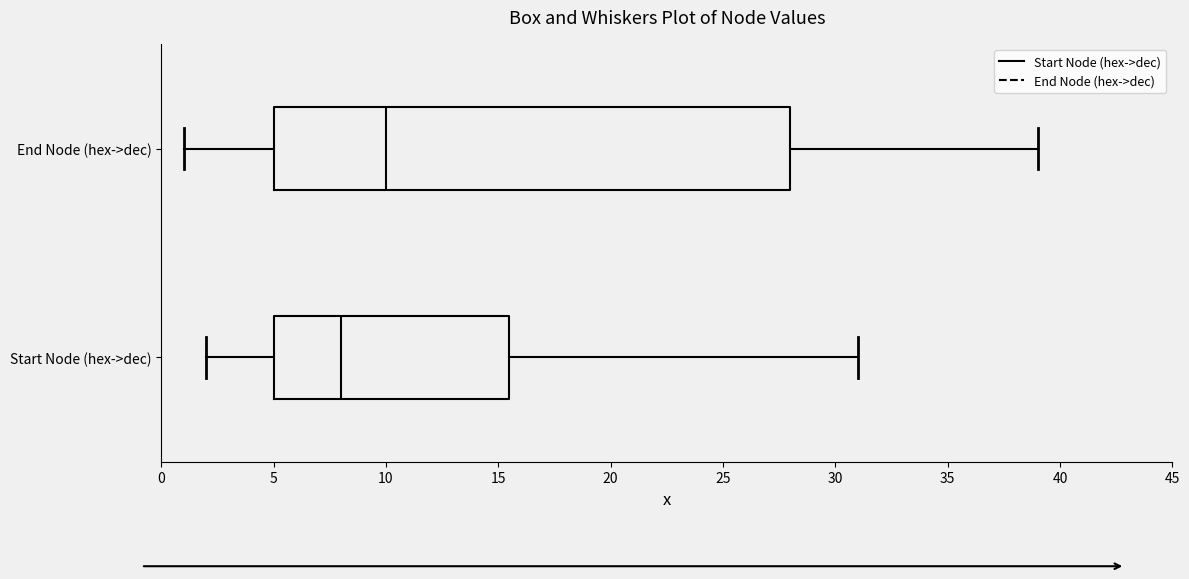

Where does the left whisker of the box for End Node (hex->dec) end on the x-axis? The values are not printed on the chart, so give them approximately, as read against the axis.

1.0